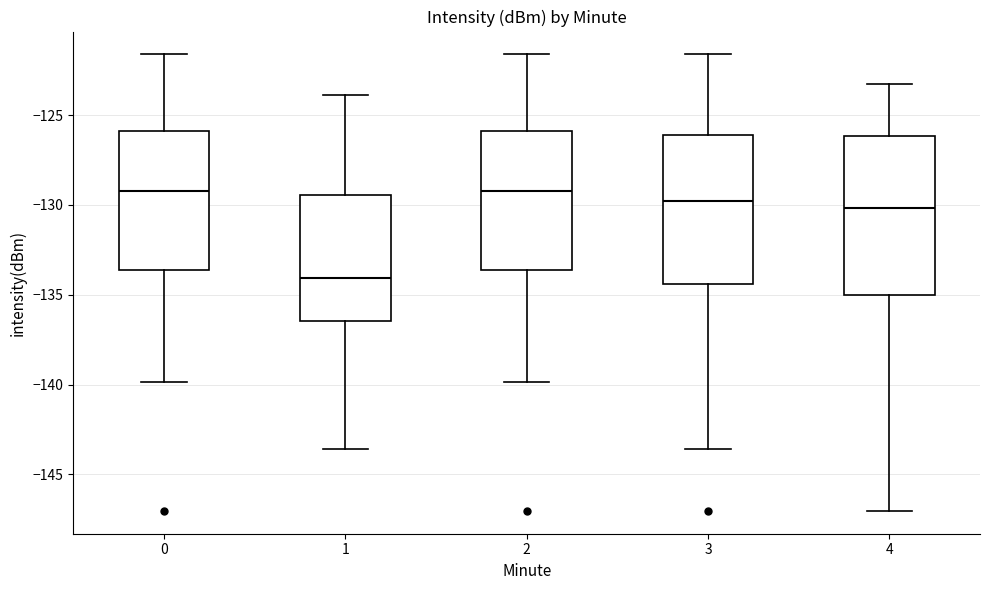

Comparing the boxes themselves (not the whiskers), which one is the tallest?

4